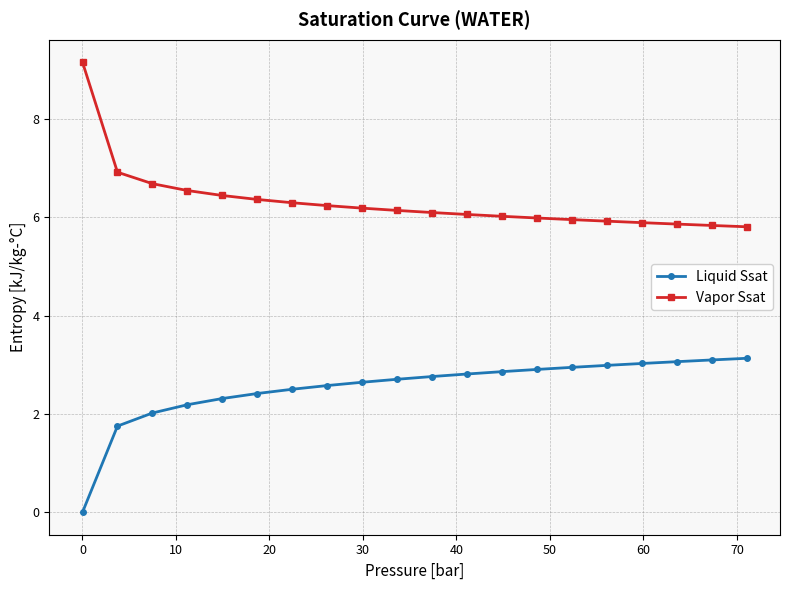

How many categories are shown in the chart?

20